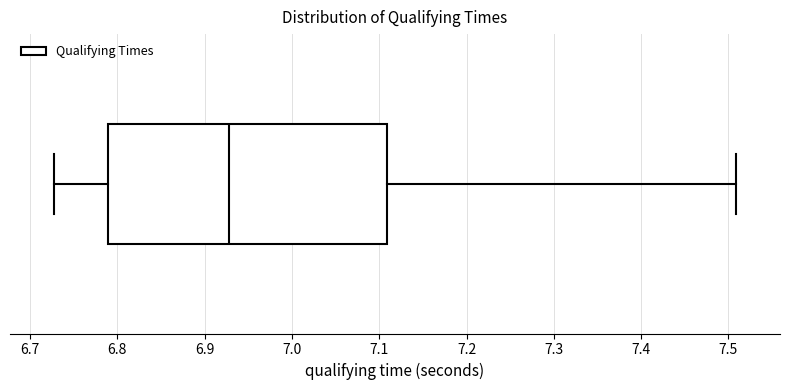

Transcribe this box plot: give where the median line is, the range the box spans, and where the two whiskers end, as read against the x-axis. The values are not printed on the chart, so give them approximately, as read against the axis.

median 6.93, box 6.79 to 7.11, whiskers 6.73 to 7.51